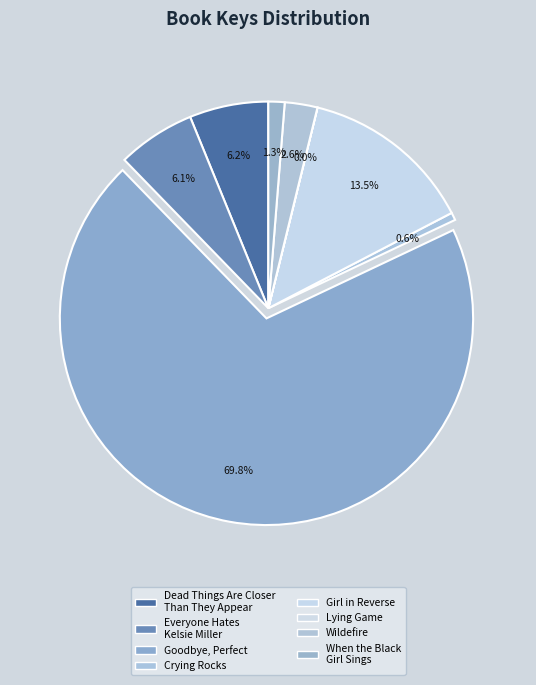

Which has a higher value, Crying Rocks or Dead Things Are Closer Than They Appear?

Dead Things Are Closer Than They Appear